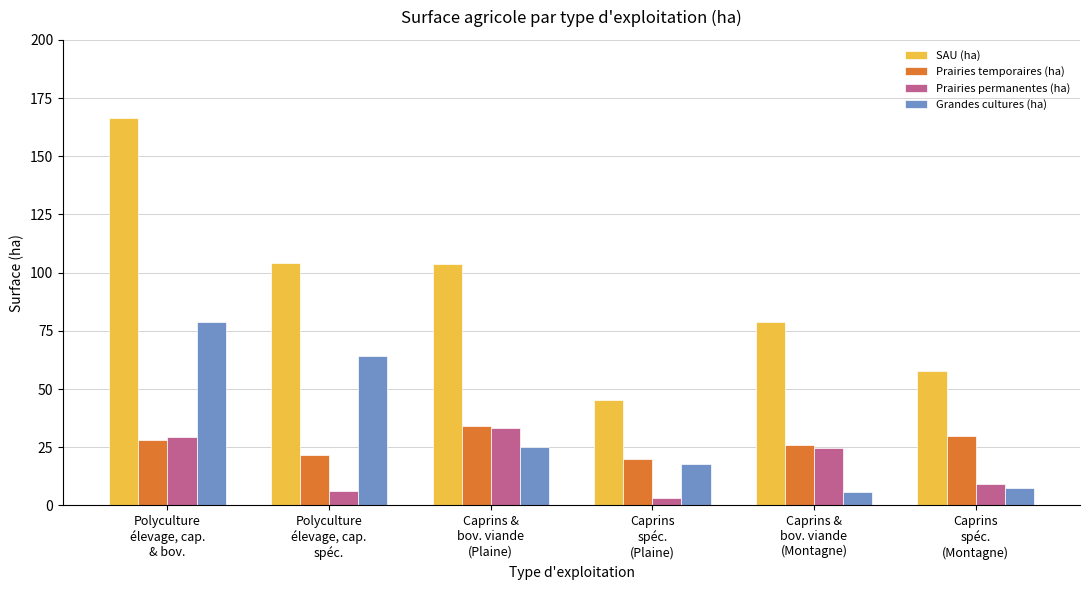

What is the average value of the Prairies temporaires (ha) series?

26.6